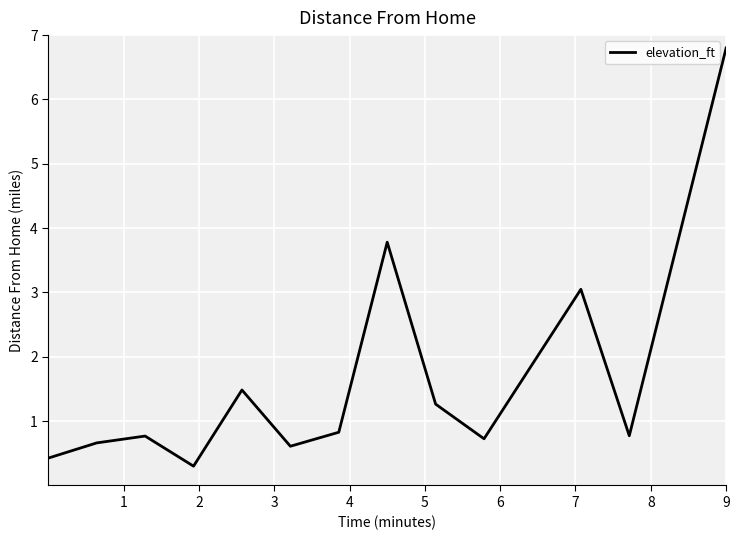

What is the difference between the maximum and minimum values?

6.5